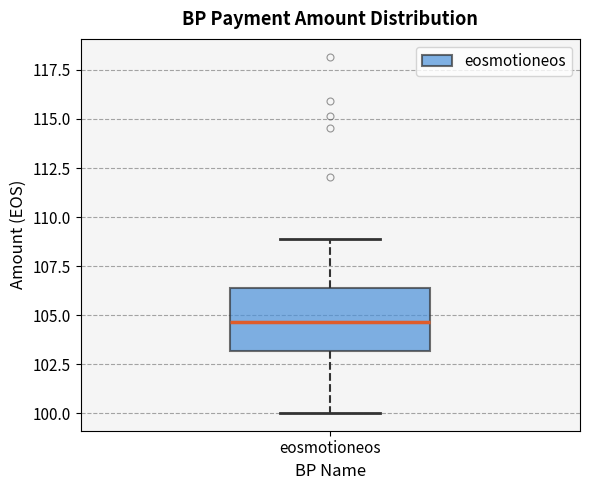

Transcribe this box plot: give where the median line is, the range the box spans, and where the two whiskers end, as read against the y-axis. The values are not printed on the chart, so give them approximately, as read against the axis.

median 104.5, box 103.0 to 106.5, whiskers 100.0 to 109.0